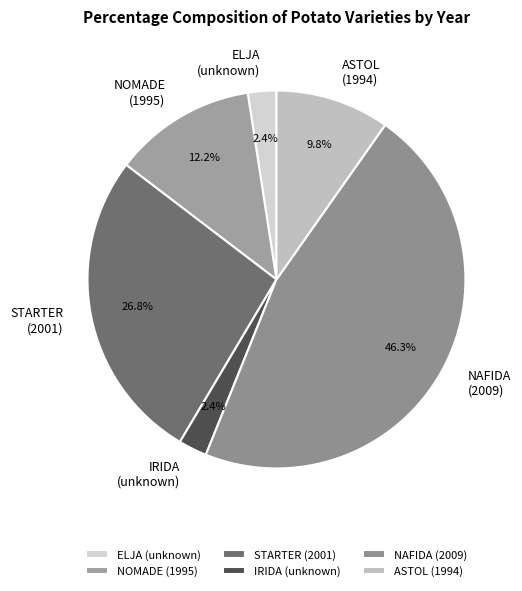

To the nearest percent, what portion does NAFIDA represent?

46%